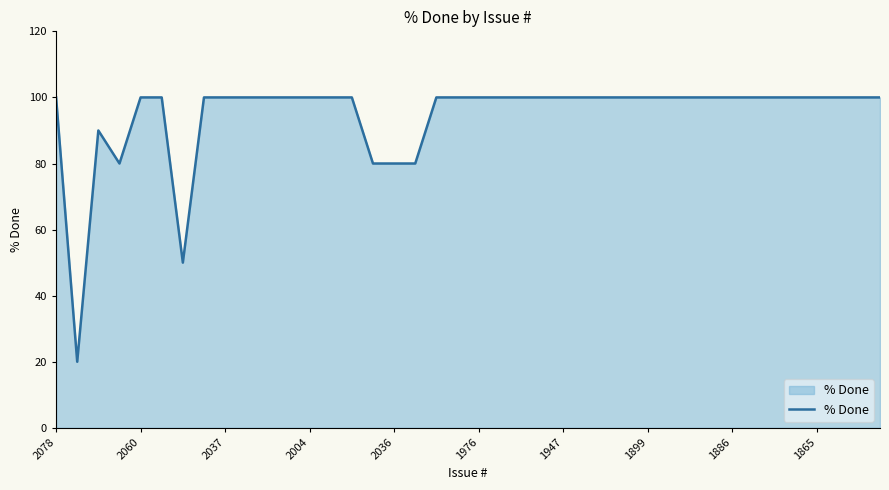

What is the maximum value shown in the chart?

100